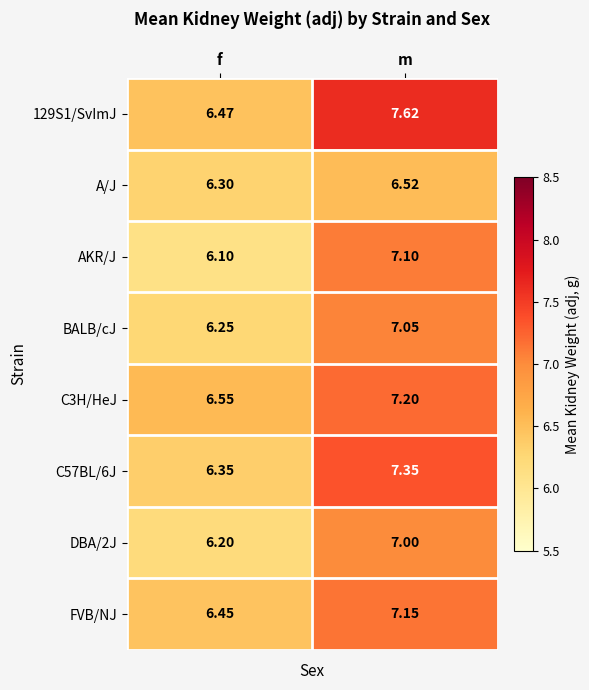

Where does the C3H/HeJ series first go above 7?

m